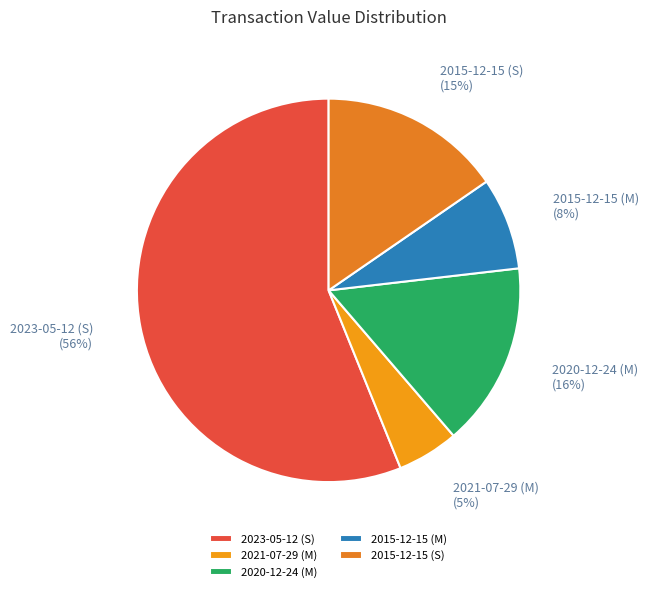

Which slice is the smallest?

2021-07-29 (M)